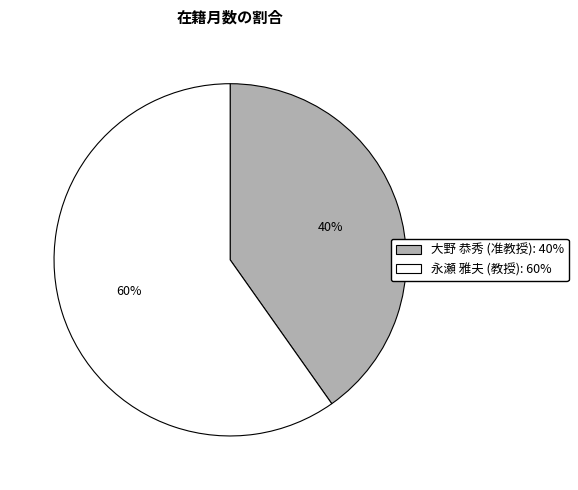

Which slice represents more than half of the pie?

永瀬 雅夫 (教授)